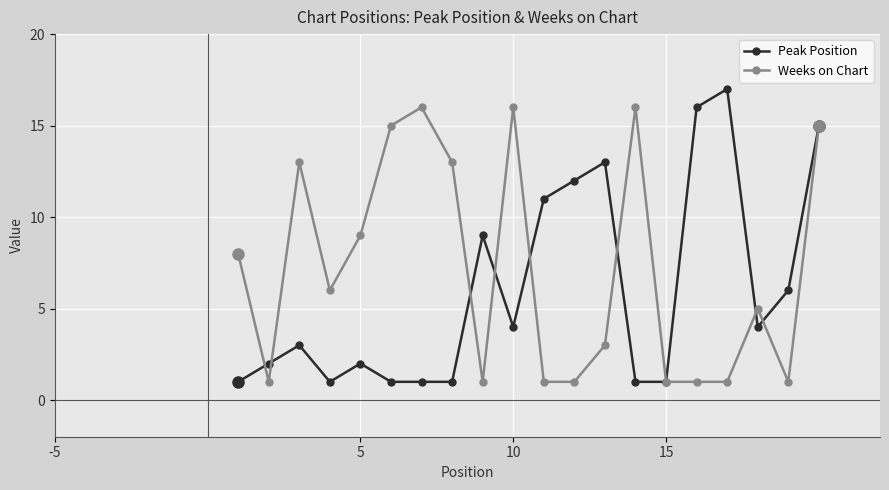

Which series has the largest total across all categories?

Weeks on Chart